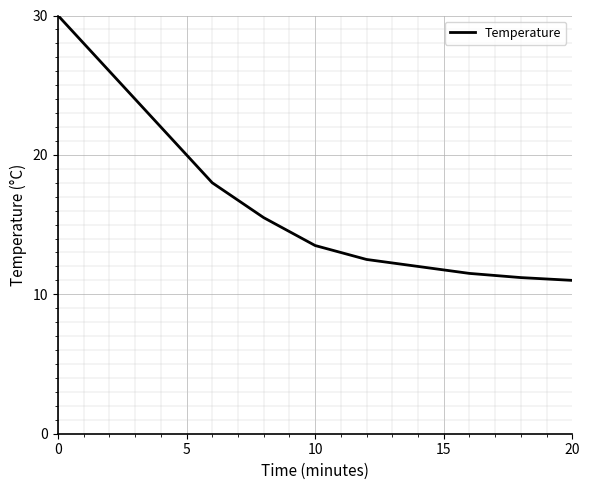

What is the maximum value shown in the chart?

30.0